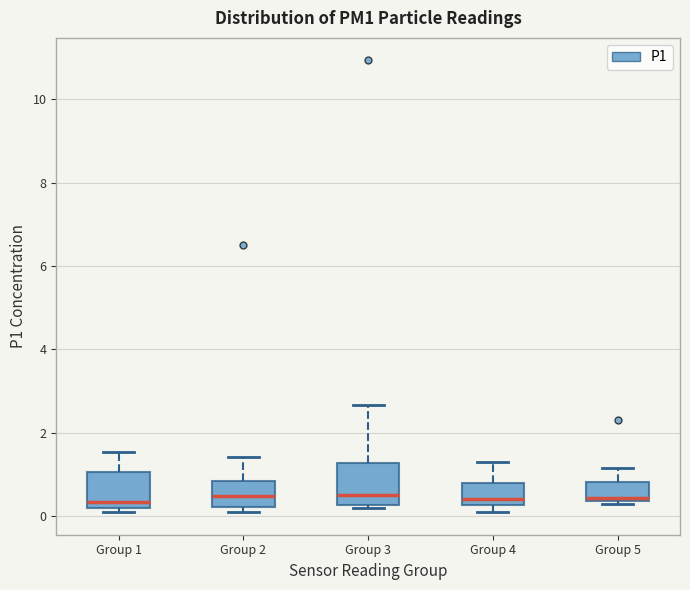

Reading left to right, read every box against the y-axis: the position of its median line, the range the box covers, and the ends of its whiskers. The values are not printed on the chart, so give them approximately, as read against the axis.

Group 1: median 0.4, box 0.2 to 1.0, whiskers 0.2 (just below the box's lower edge) to 1.6
Group 2: median 0.4, box 0.2 to 0.8, whiskers 0.2 (just below the box's lower edge) to 1.4
Group 3: median 0.6, box 0.2 to 1.2, whiskers 0.2 (just below the box's lower edge) to 2.6
Group 4: median 0.4, box 0.2 to 0.8, whiskers 0.2 (just below the box's lower edge) to 1.4
Group 5: median 0.4, box 0.4 to 0.8, whiskers 0.4 (just below the box's lower edge) to 1.2